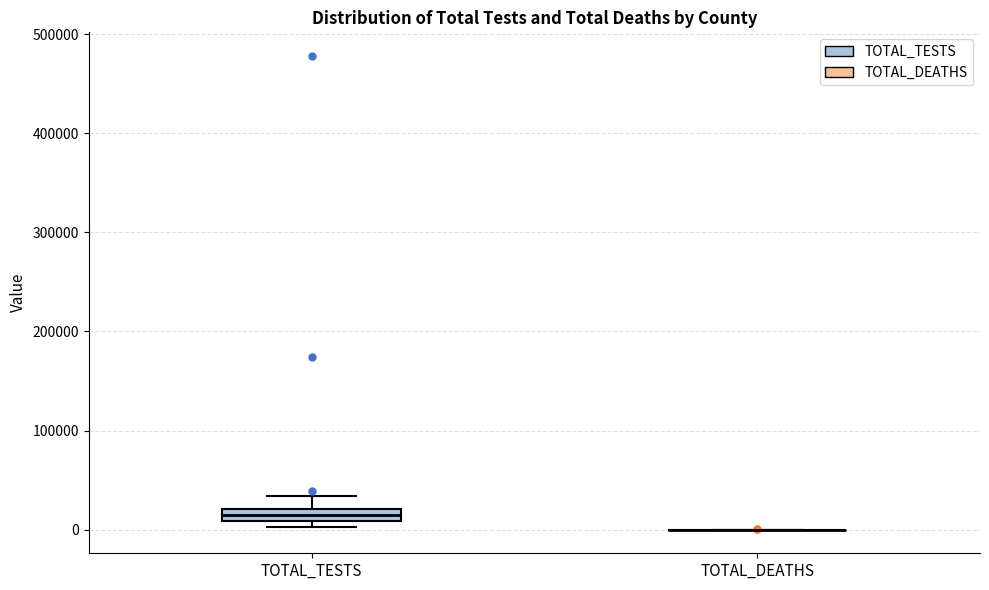

Which box is the tallest, from its lower edge to its upper edge?

TOTAL_TESTS